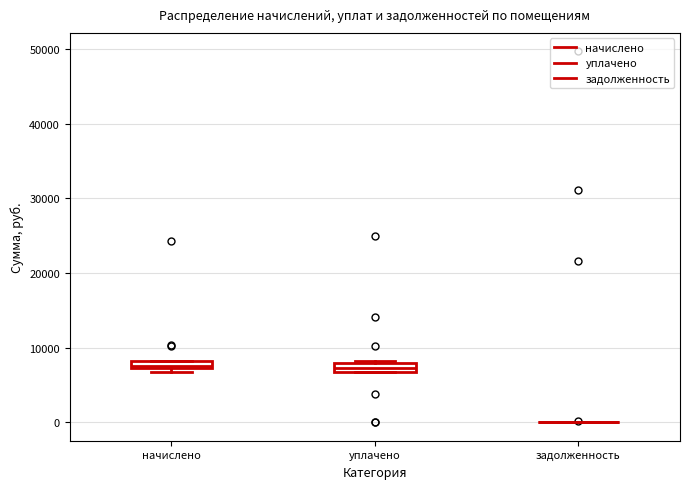

Where is the upper edge of the box for начислено on the y-axis? The values are not printed on the chart, so give them approximately, as read against the axis.

8000